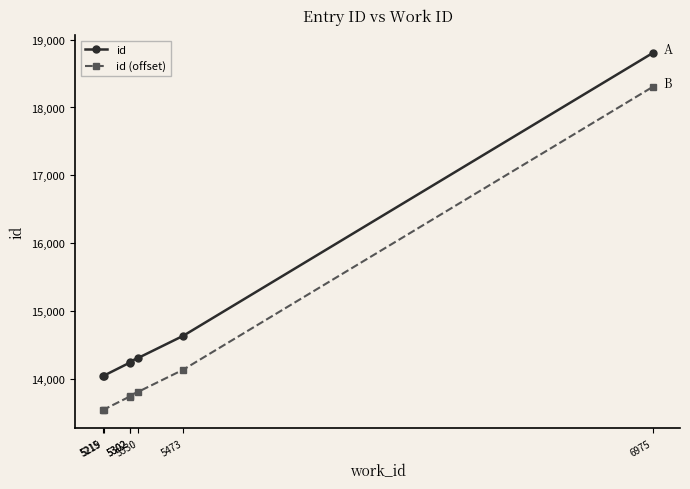

Rank the series at 5330 from highest to lowest value.

id, id (offset)